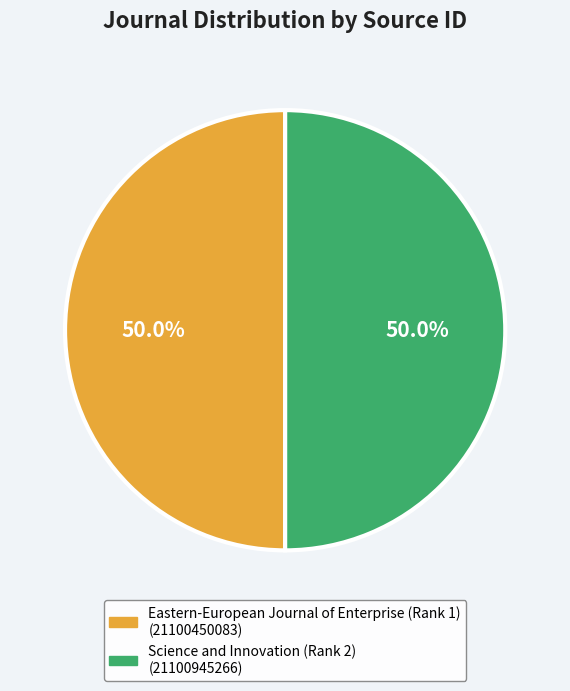

How many slices are in this pie chart?

2